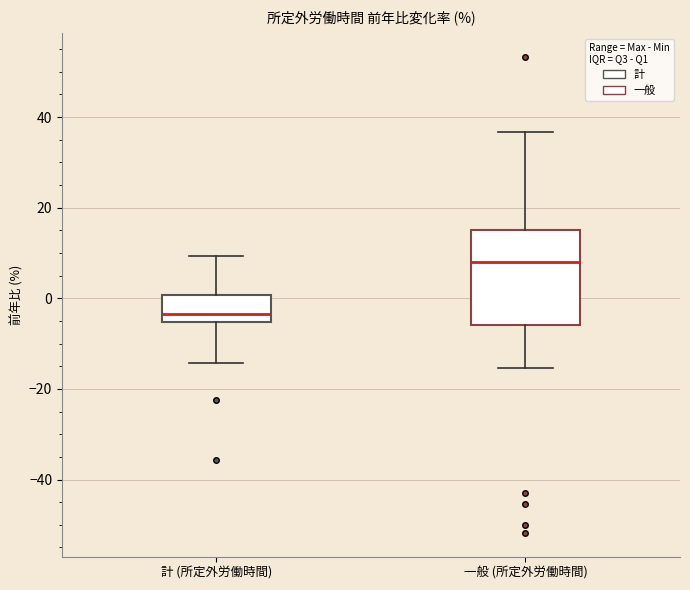

Where does the median line of the box for 計 (所定外労働時間) sit on the y-axis? The values are not printed on the chart, so give them approximately, as read against the axis.

-4